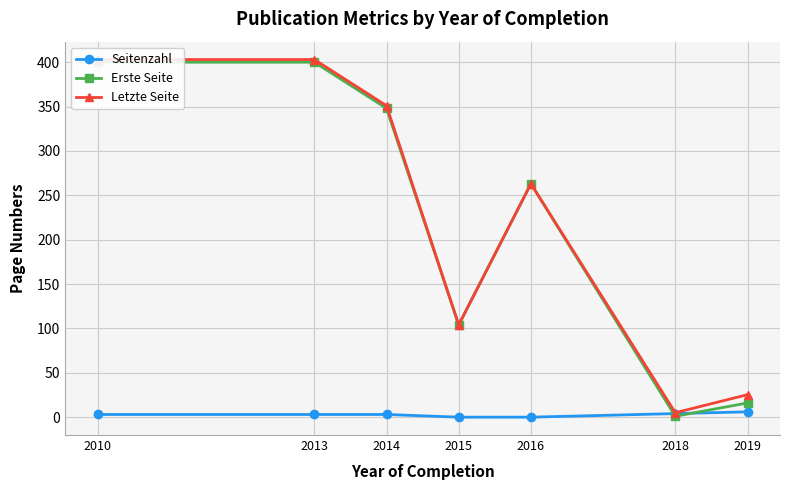

At how many categories does at least one series exceed 52?

5